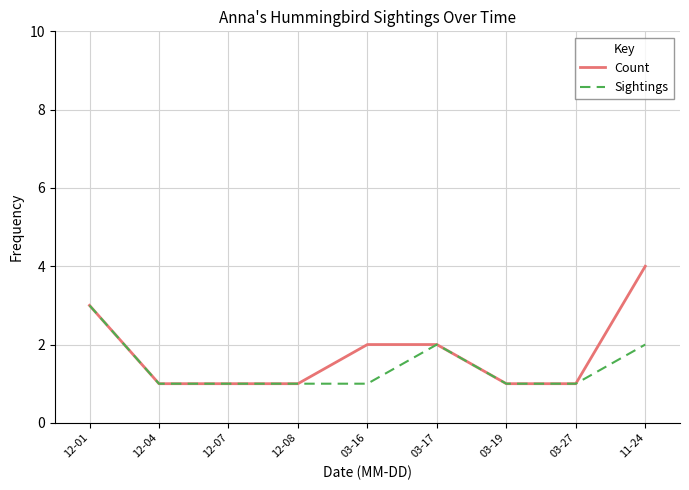

Rank the series by their maximum value, from lowest to highest.

Sightings, Count